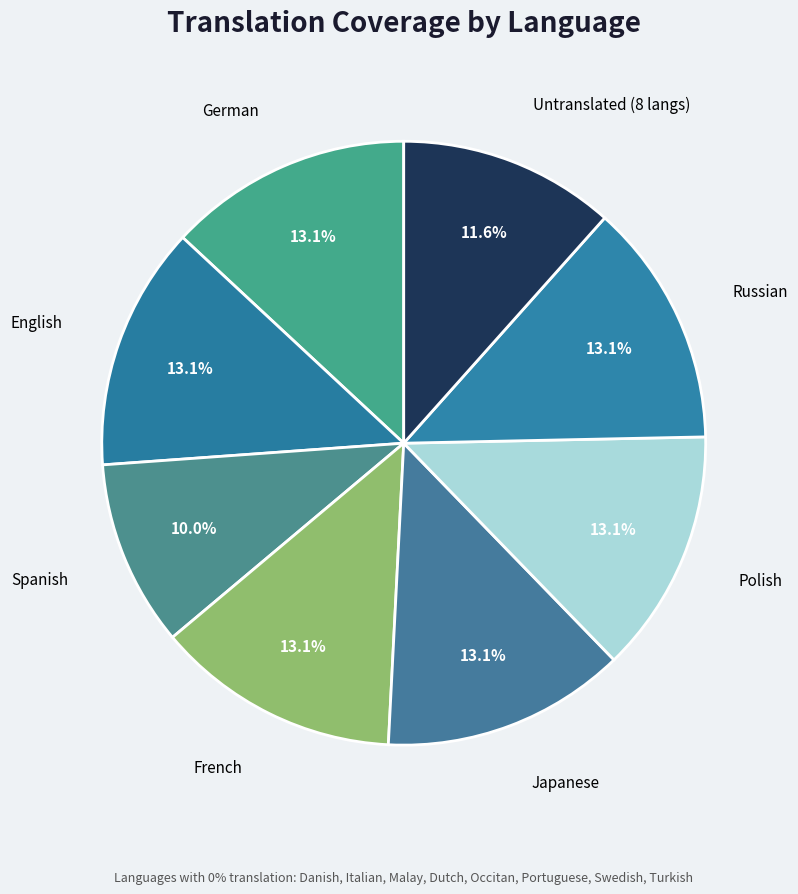

Rank the categories by value from lowest to highest.

Danish, Italian, Malay, Dutch, Occitan, Portuguese, Swedish, Turkish, Spanish, German, English, French, Japanese, Polish, Russian